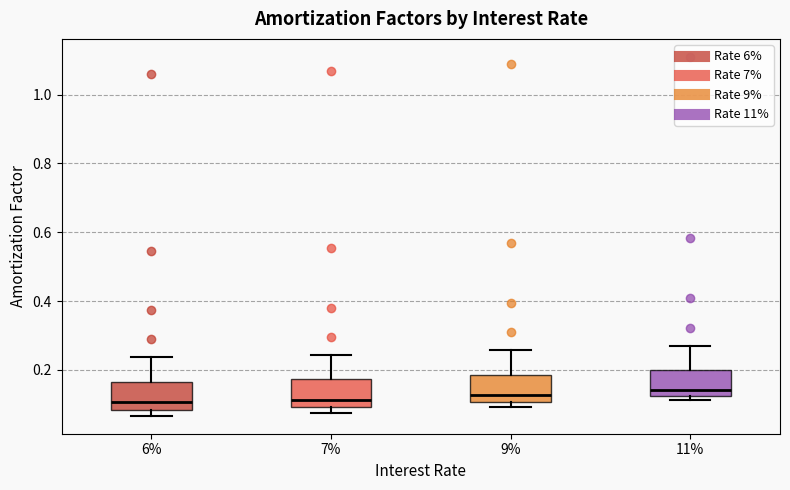

Where does the median line of the box at x = 11% sit on the y-axis? The values are not printed on the chart, so give them approximately, as read against the axis.

0.14